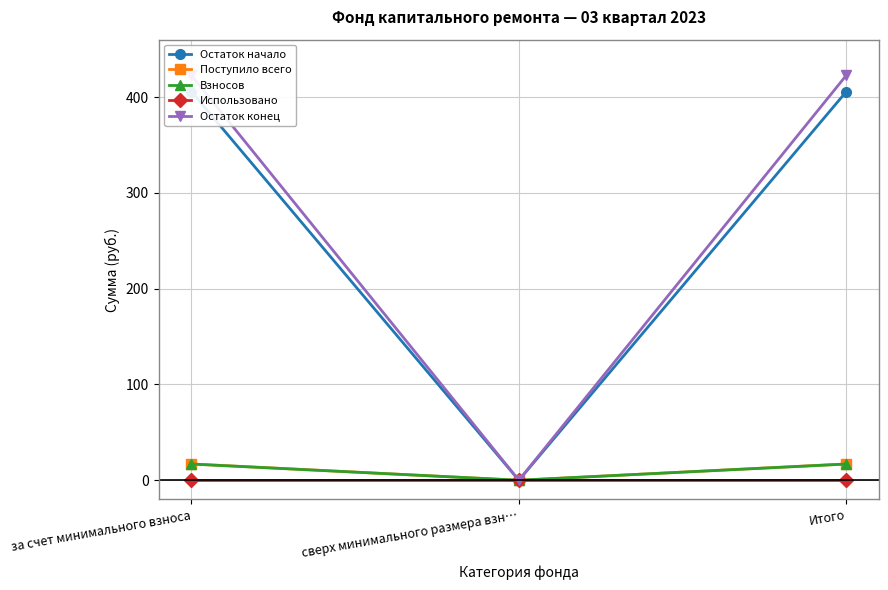

What is the difference between the Поступило всего values at сверх минимального размера взн… and Итого?

17.0